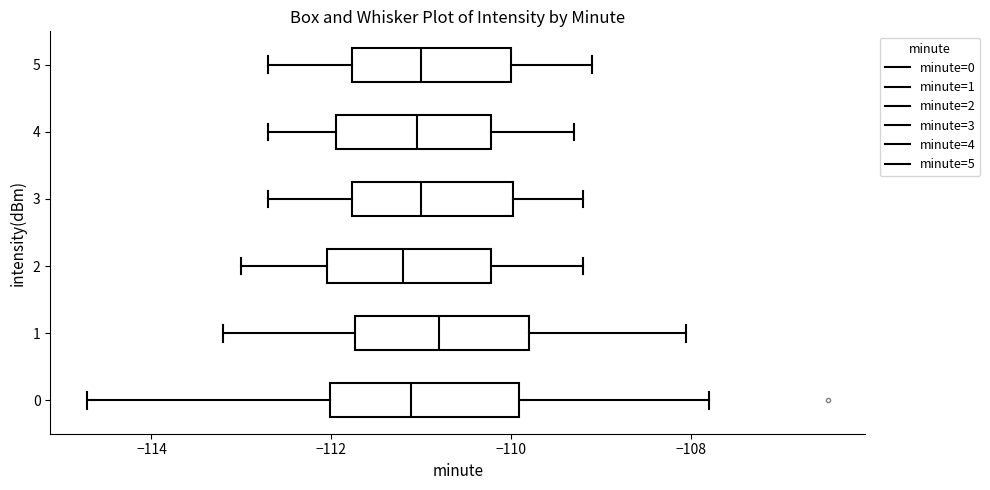

Where is the right edge of the box at y = 2 on the x-axis? The values are not printed on the chart, so give them approximately, as read against the axis.

-110.2